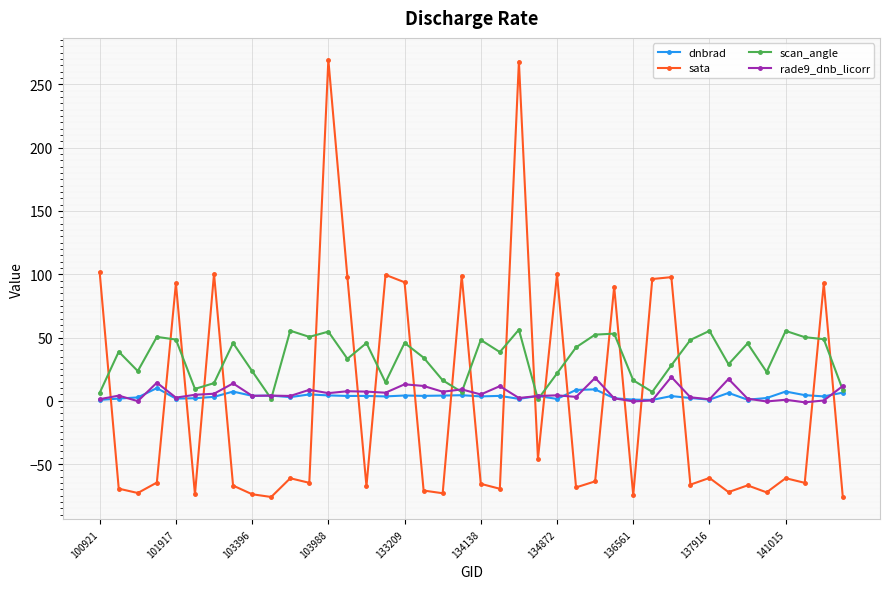

How many values in the sata series are below -64?

21